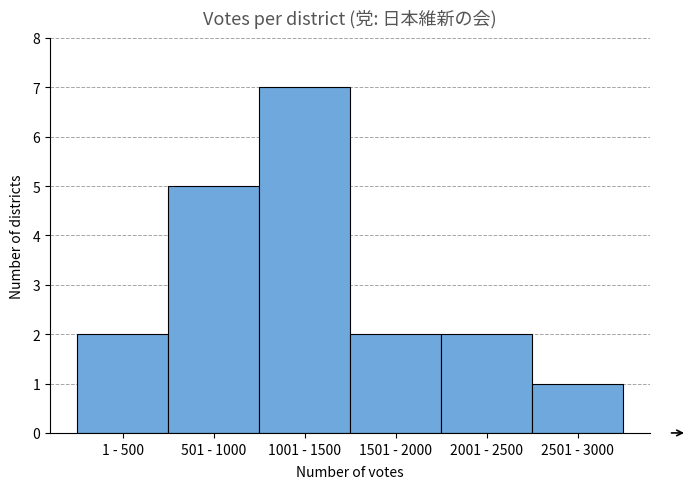

Reading left to right, extract all data points from this chart.

1 - 500=2	501 - 1000=5	1001 - 1500=7	1501 - 2000=2	2001 - 2500=2	2501 - 3000=1